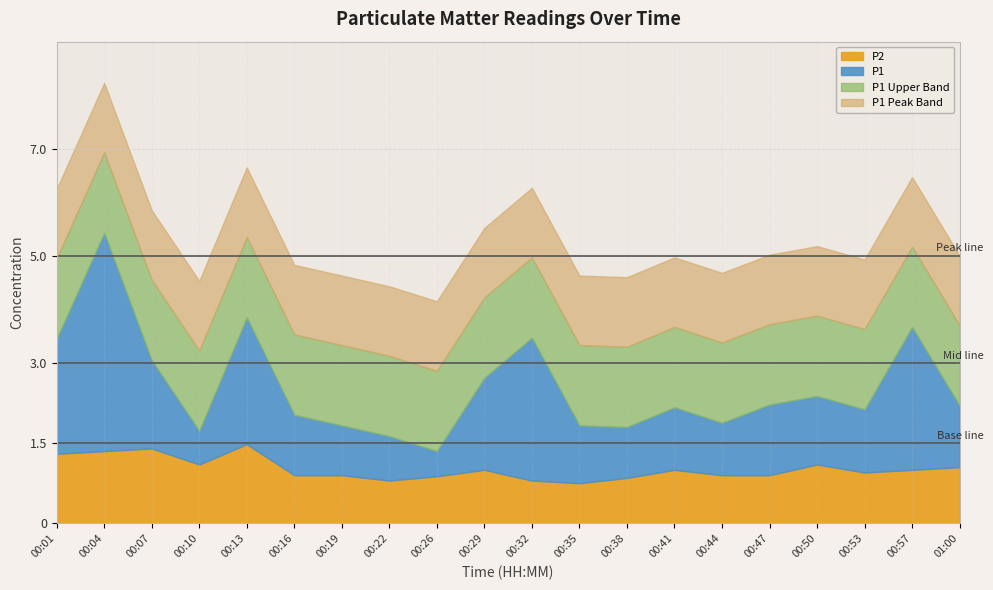

What value does the P2 series have at 00:41?

1.0